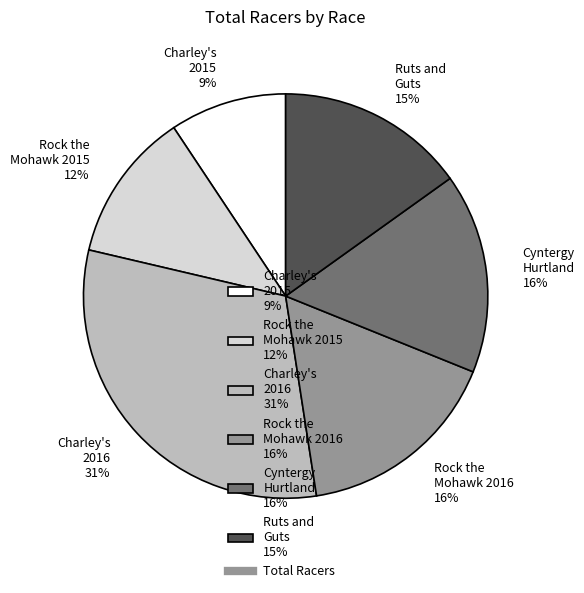

To the nearest percent, what percentage of the pie is Rock the Mohawk 2016 16%?

16%